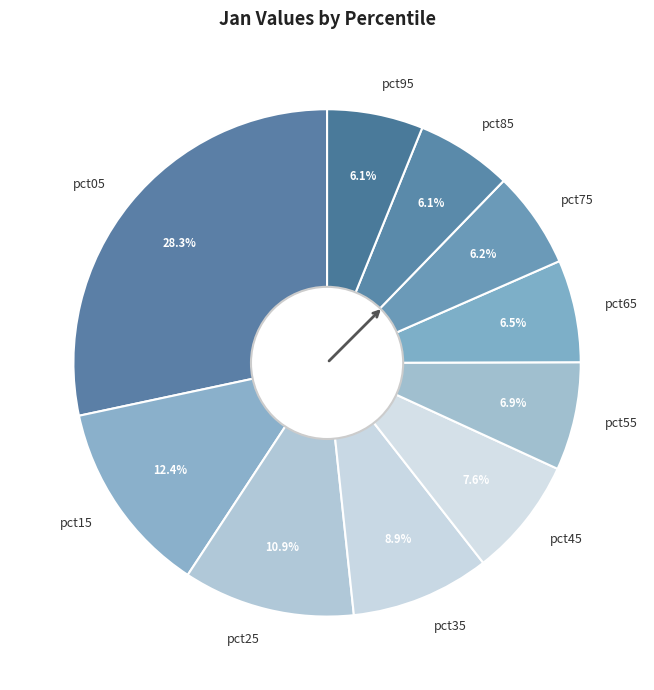

Count the number of slices in the pie.

10